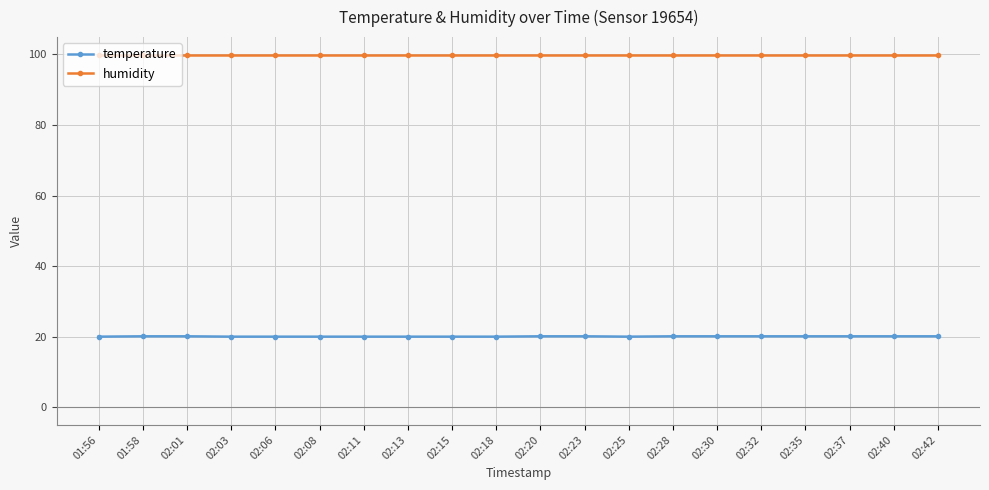

Is it true that humidity equals 99.9 at 02:42?

True